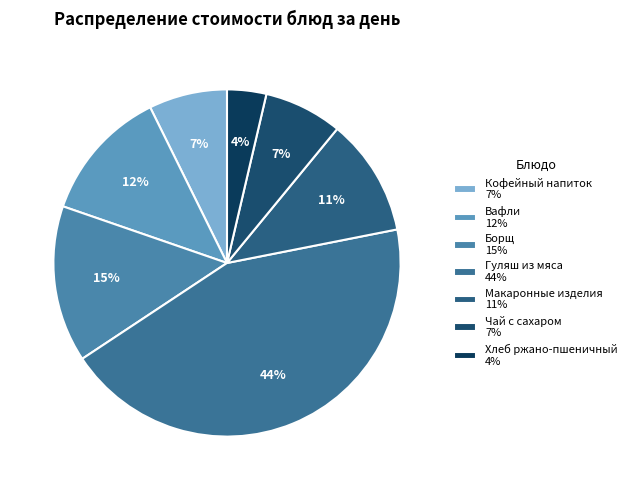

How many segments does this pie chart have?

7